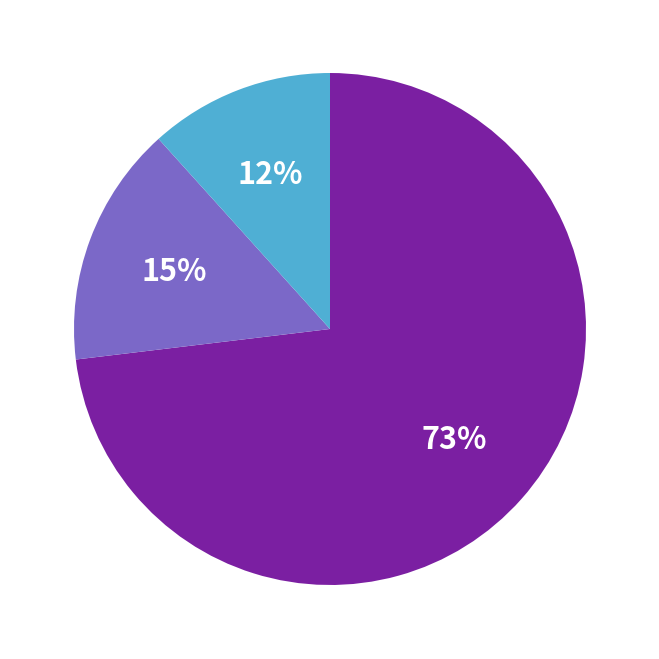

Is there any slice that represents more than half of the pie?

Yes